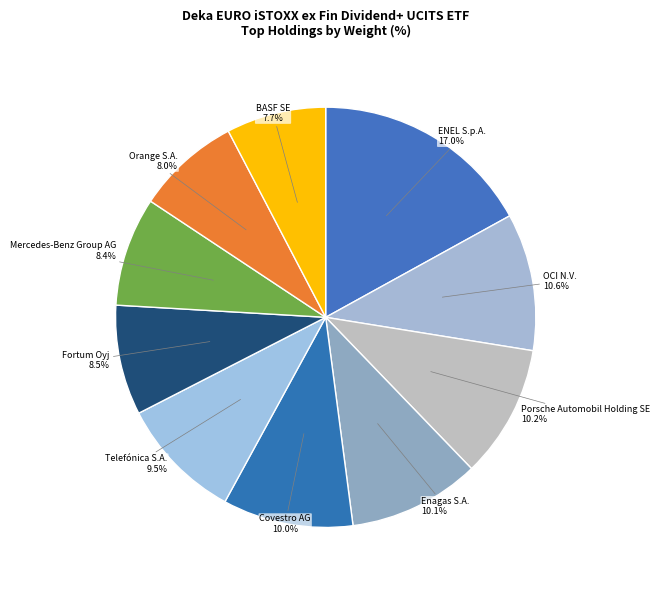

To the nearest percent, what is the average slice percentage?

10%